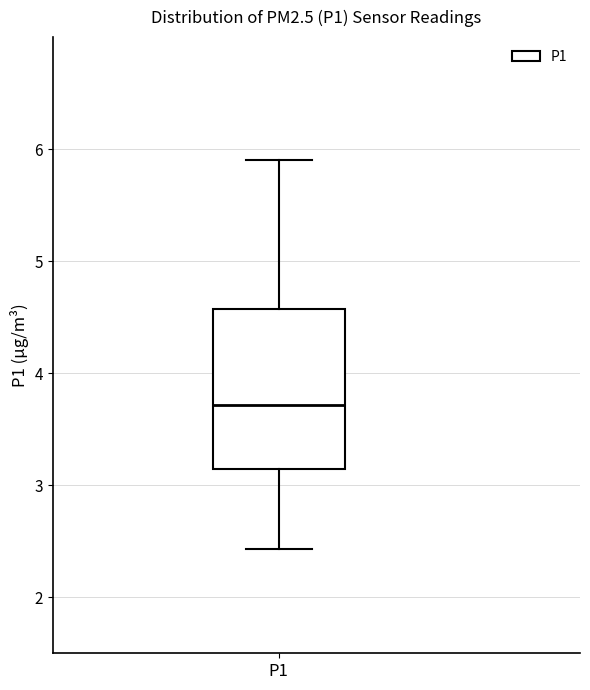

Transcribe this box plot: give where the median line is, the range the box spans, and where the two whiskers end, as read against the y-axis. The values are not printed on the chart, so give them approximately, as read against the axis.

median 3.7, box 3.1 to 4.6, whiskers 2.4 to 5.9